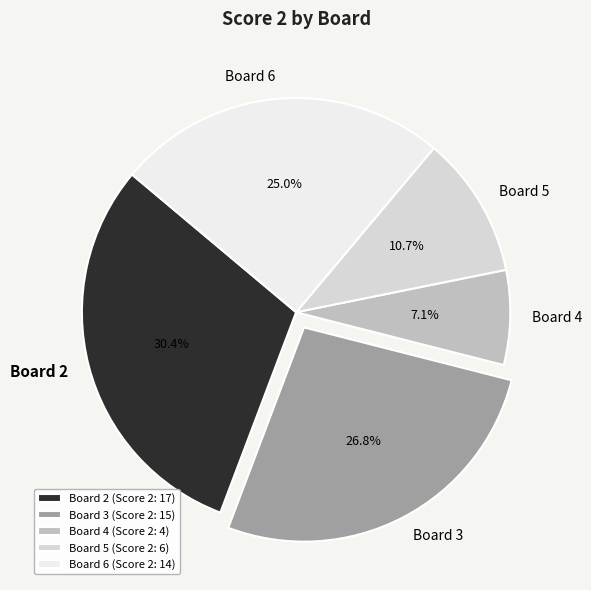

To the nearest percent, what is the average slice percentage?

20%